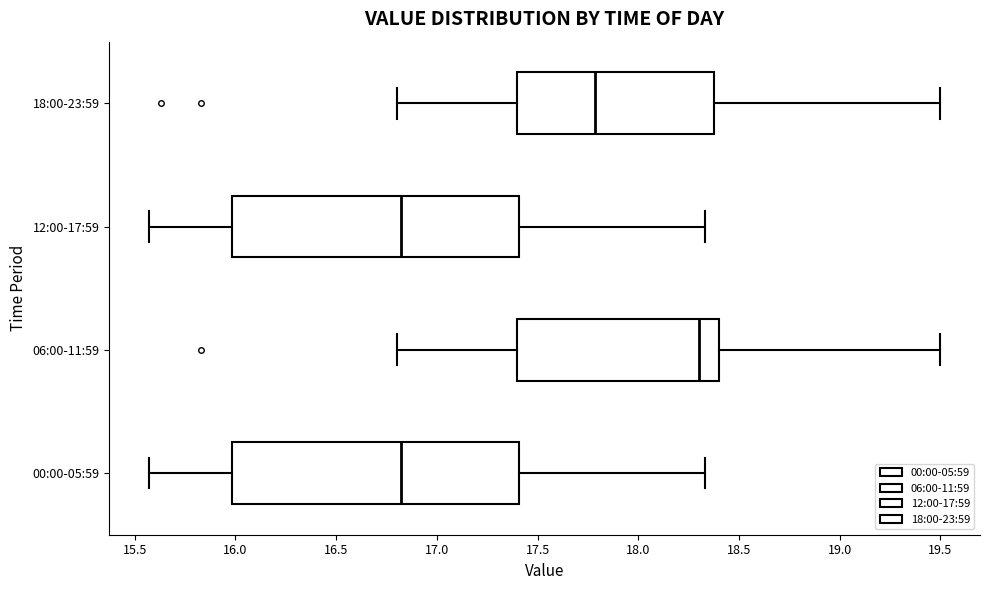

Reading bottom to top, transcribe this box plot: for each box, give where its median line is, the range the box spans, and where its two whiskers end, as read against the x-axis. The values are not printed on the chart, so give them approximately, as read against the axis.

00:00-05:59: median 16.80, box 16.00 to 17.40, whiskers 15.55 to 18.35
06:00-11:59: median 18.30, box 17.40 to 18.40, whiskers 16.80 to 19.50
12:00-17:59: median 16.80, box 16.00 to 17.40, whiskers 15.55 to 18.35
18:00-23:59: median 17.80, box 17.40 to 18.40, whiskers 16.80 to 19.50